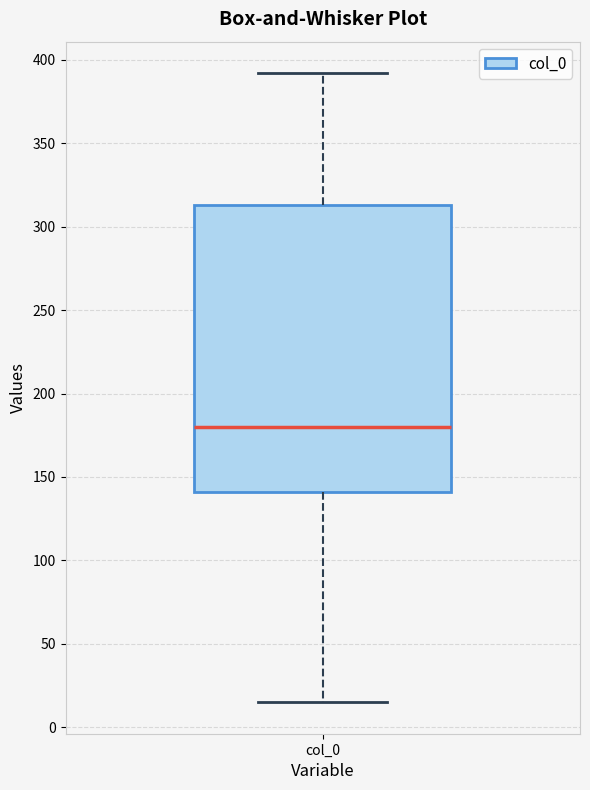

Transcribe this box plot: give where the median line is, the range the box spans, and where the two whiskers end, as read against the y-axis. The values are not printed on the chart, so give them approximately, as read against the axis.

median 180, box 140 to 315, whiskers 15 to 390